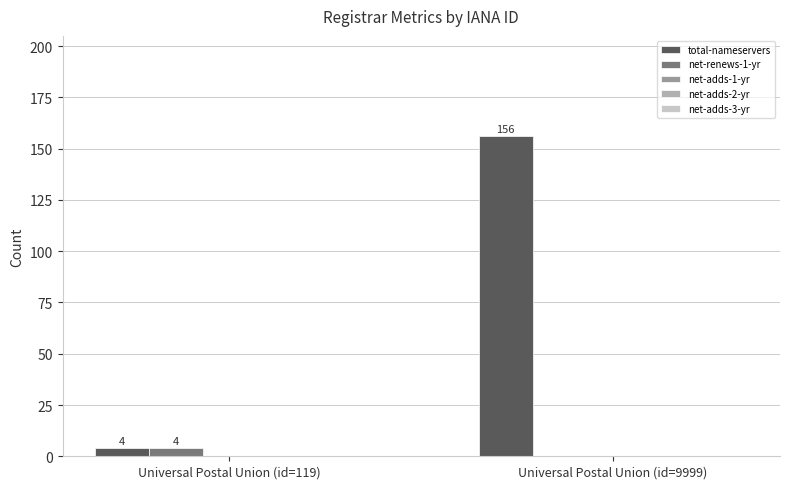

At how many categories does at least one series exceed 114?

1